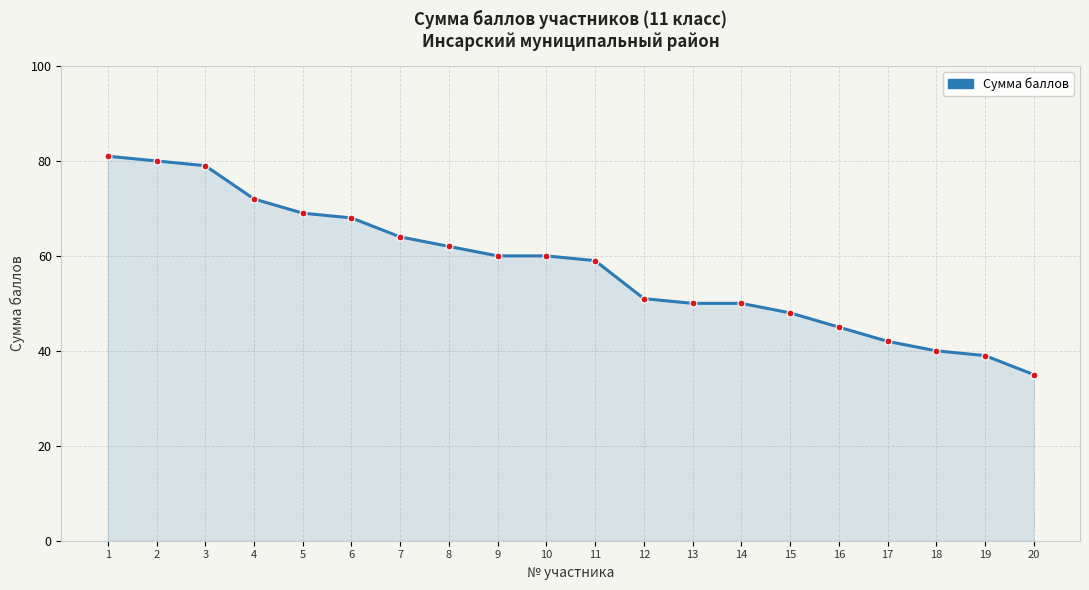

What is the change in value from 5 to 7?

-5